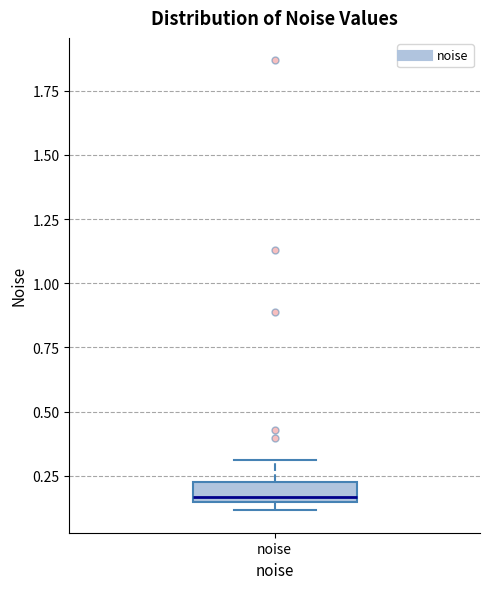

Where does the upper whisker of the box for noise end on the y-axis? The values are not printed on the chart, so give them approximately, as read against the axis.

0.30